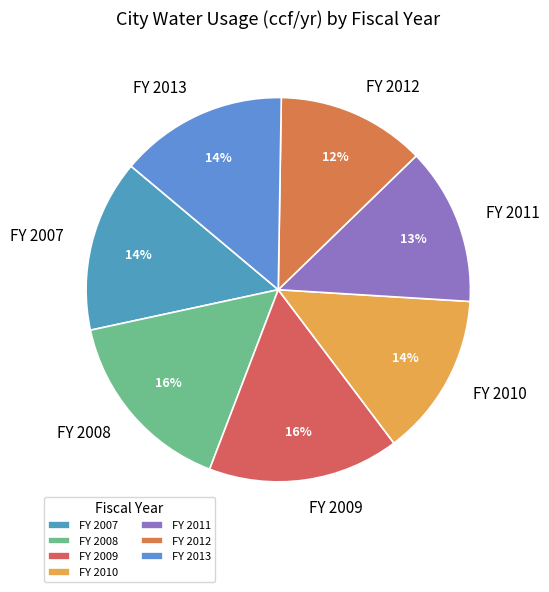

What percentage is the FY 2008 slice, to the nearest percent?

16%